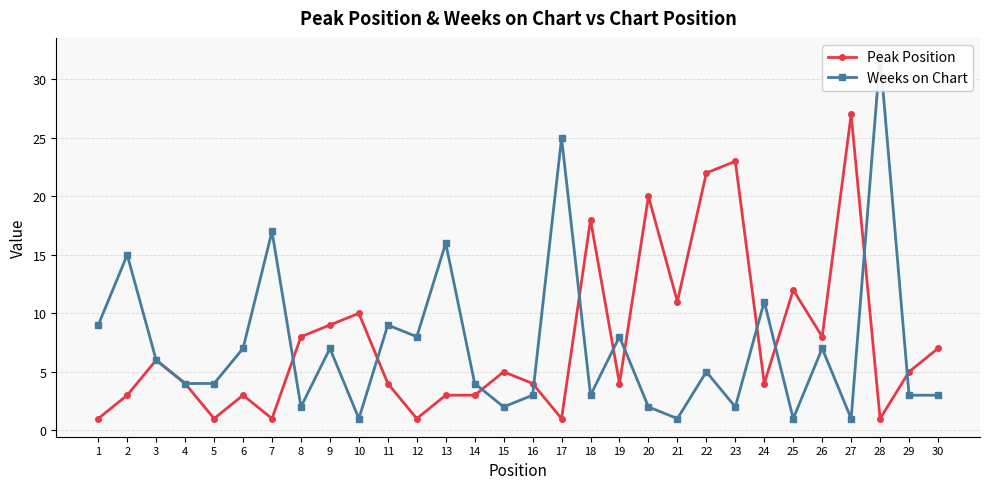

How many intersections are there between Weeks on Chart and Peak Position?

11